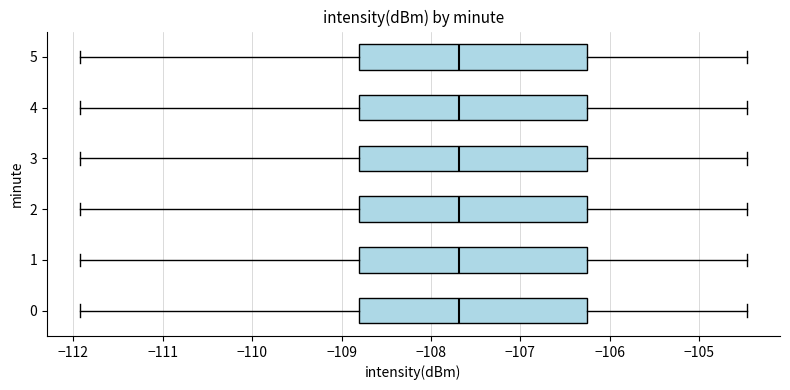

Where does the median line of the box at y = 3 sit on the x-axis? The values are not printed on the chart, so give them approximately, as read against the axis.

-107.7